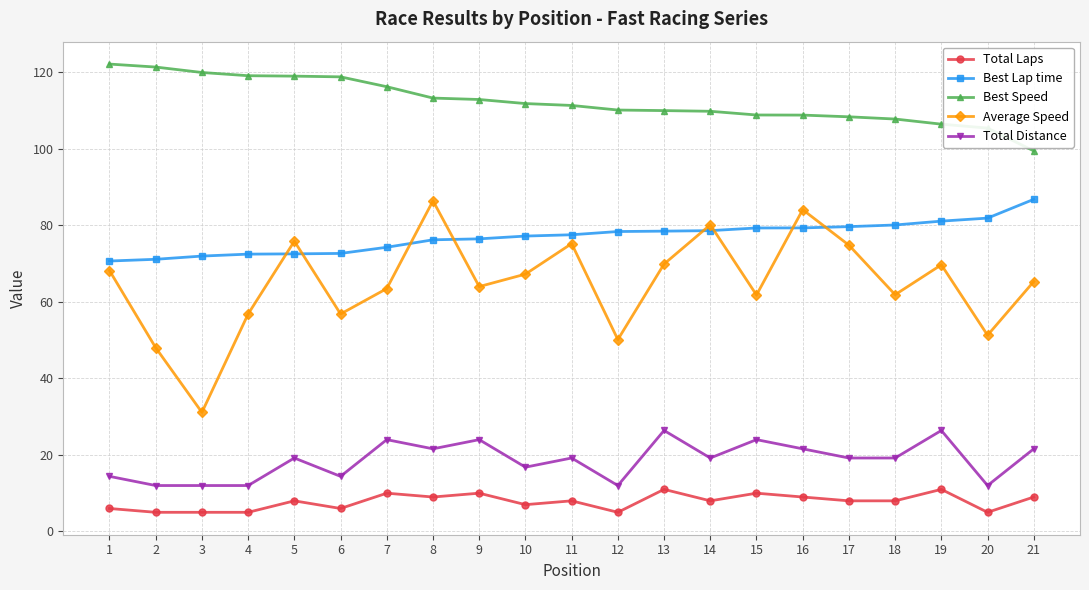

True or false: Total Distance has a value of 12.0 at 2.

True